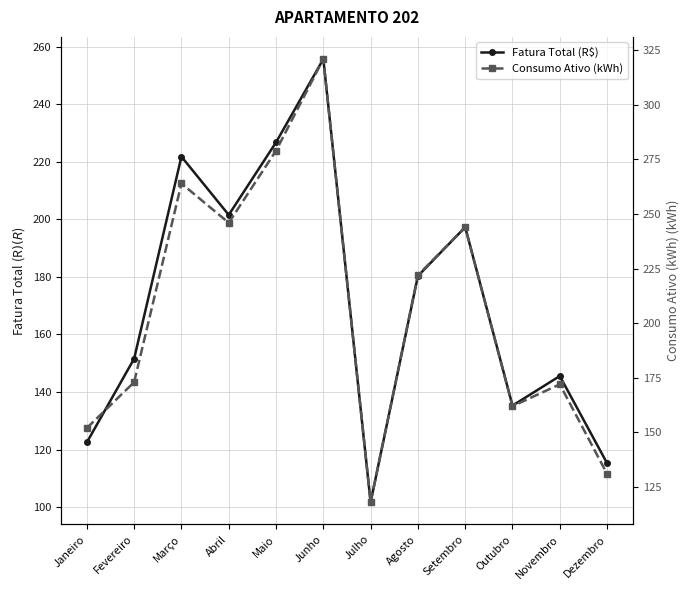

The value of Consumo Ativo (kWh) at Outubro is 67.3. True or false?

False